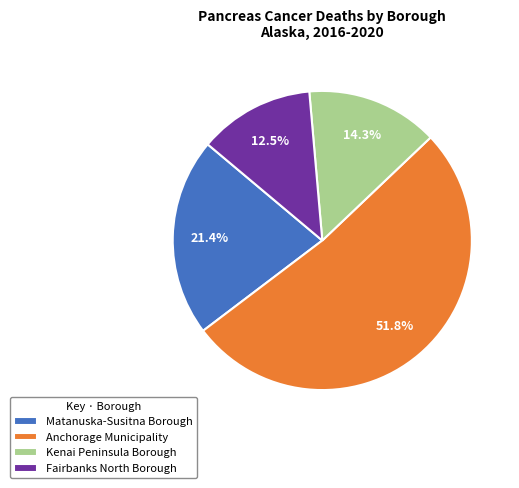

Which slice is the smallest?

Fairbanks North Borough